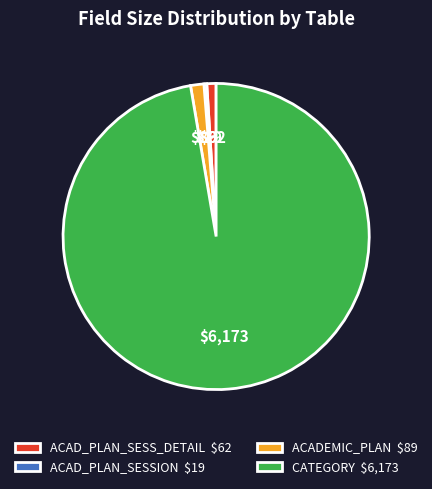

The ACAD_PLAN_SESSION $19 slice represents 0% of the pie. True or false?

True